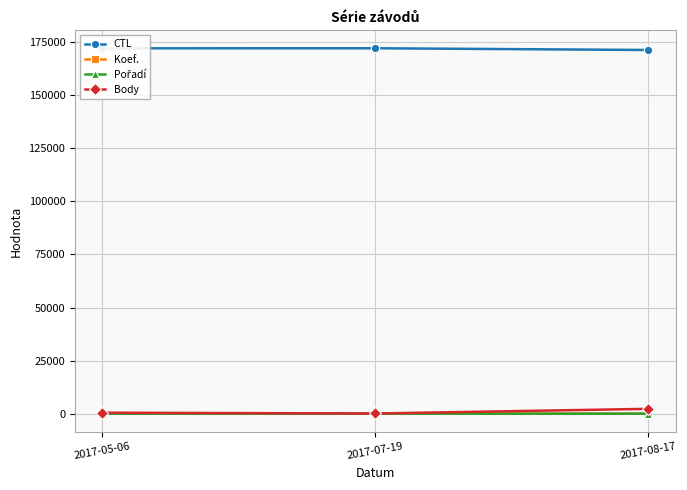

What is the label of the 3rd point from the right?

2017-05-06